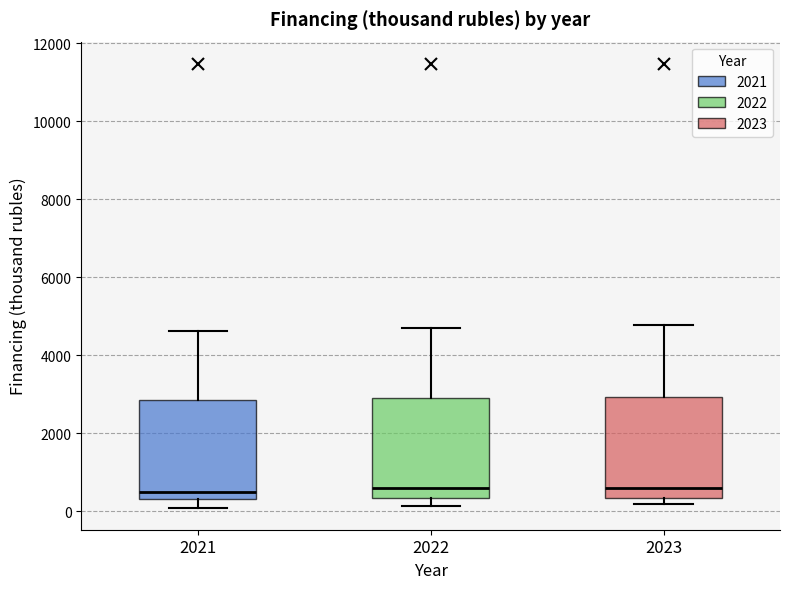

Reading left to right, transcribe this box plot: for each box, give where its median line is, the range the box spans, and where its two whiskers end, as read against the y-axis. The values are not printed on the chart, so give them approximately, as read against the axis.

2021: median 600, box 400 to 2800, whiskers 200 to 4600
2022: median 600, box 400 to 2800, whiskers 200 to 4600
2023: median 600, box 400 to 3000, whiskers 200 to 4800